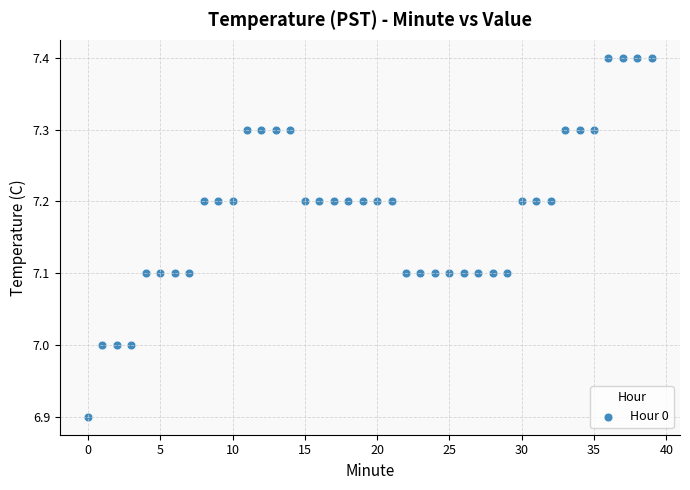

What is the range of Y values (max minus min)?

0.5